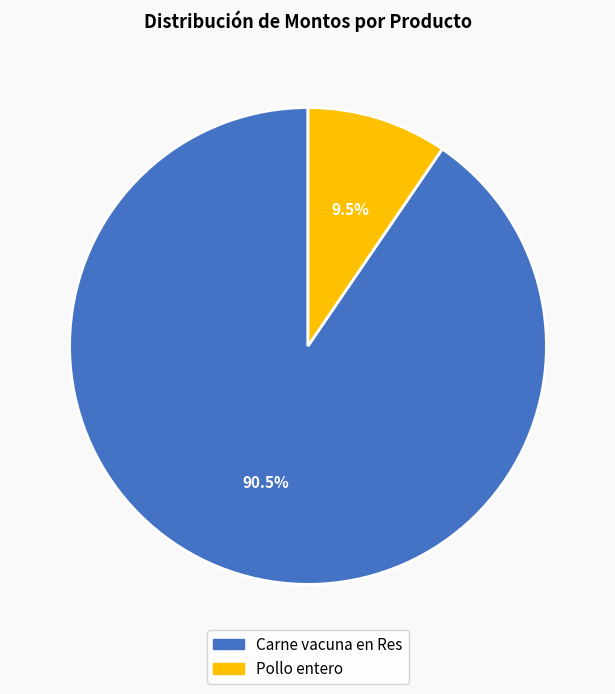

Is there any slice that represents more than half of the pie?

Yes